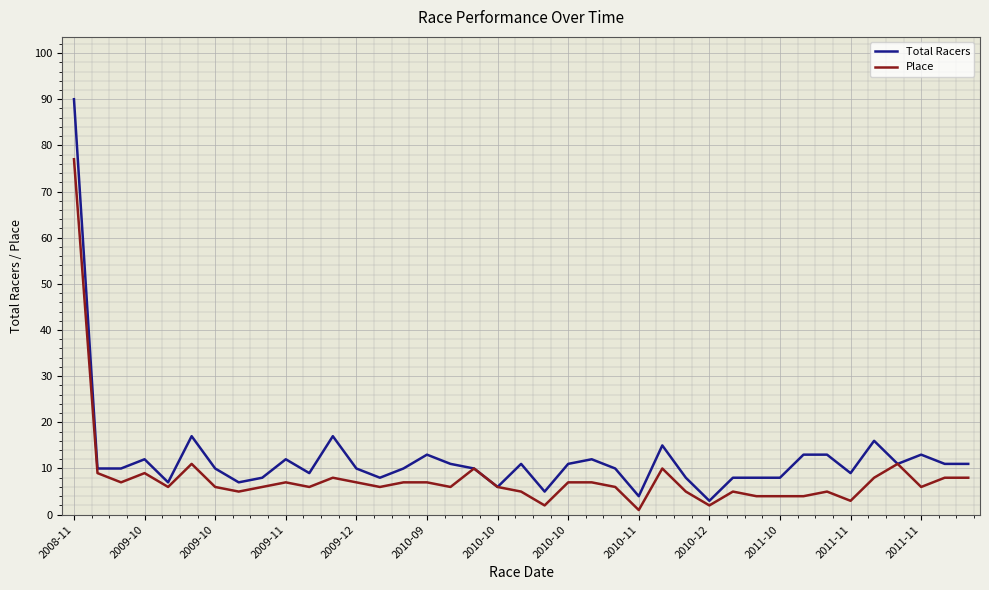

Which series has the largest range (max minus min)?

Total Racers